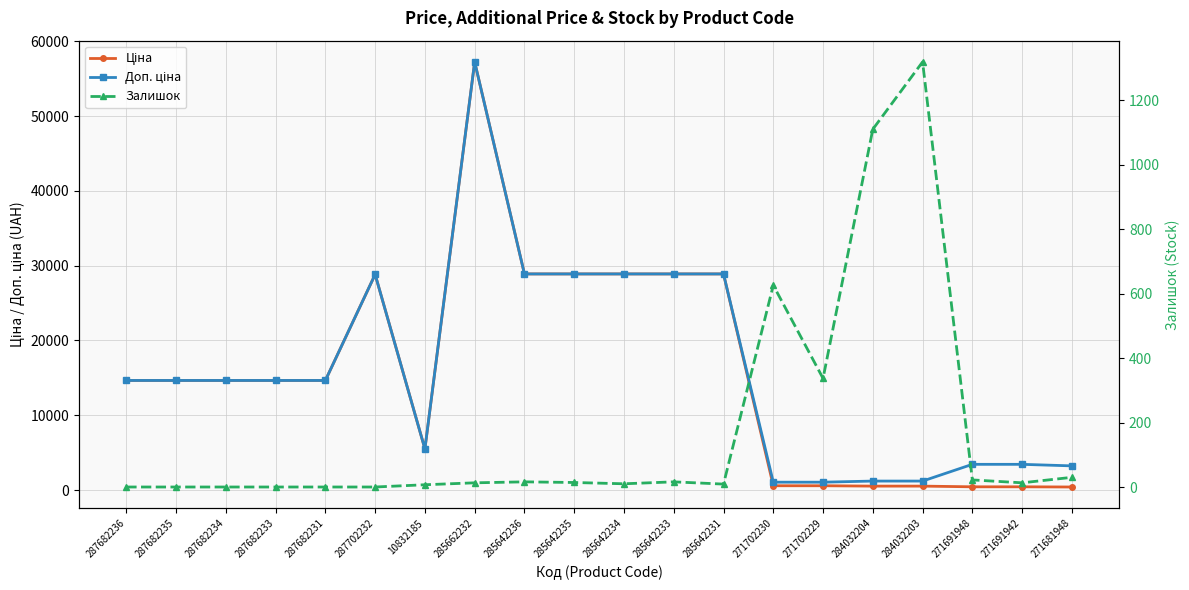

What is the maximum value for Ціна?

57235.5